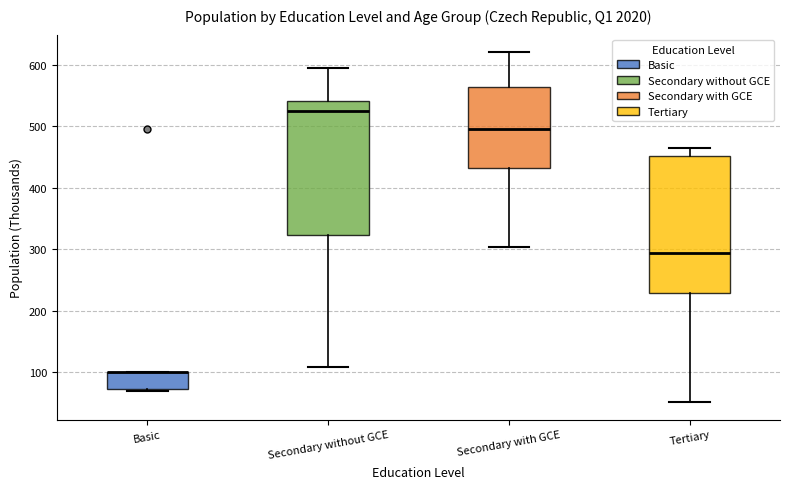

Where is the lower edge of the box for Secondary without GCE on the y-axis? The values are not printed on the chart, so give them approximately, as read against the axis.

320